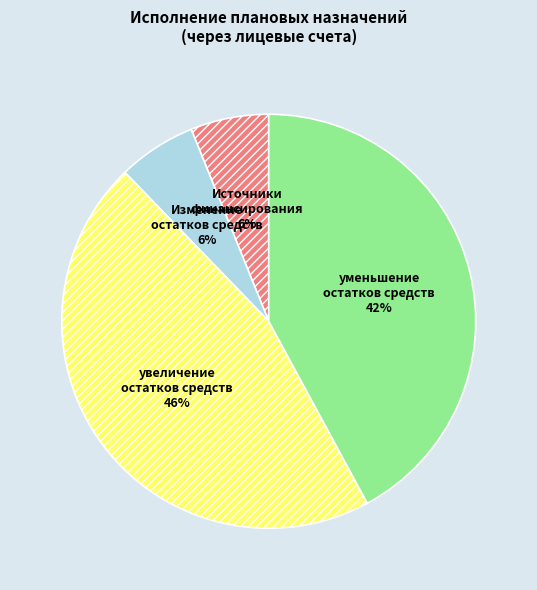

To the nearest percent, what is the difference between the largest and smallest slice percentages?

40%